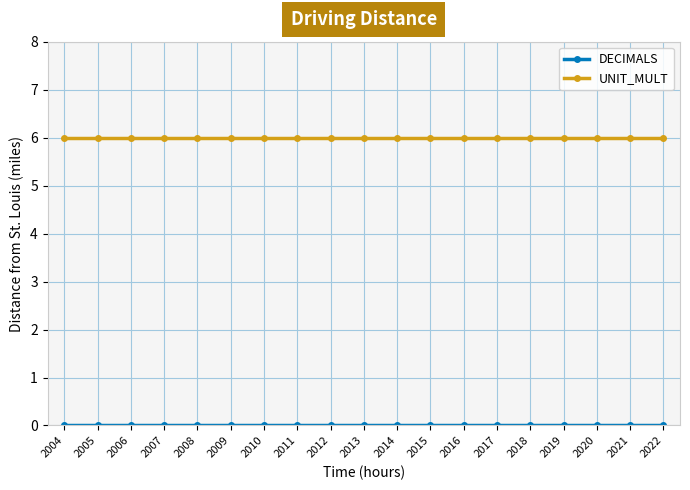

What is the difference between the highest and lowest values at 2021?

6